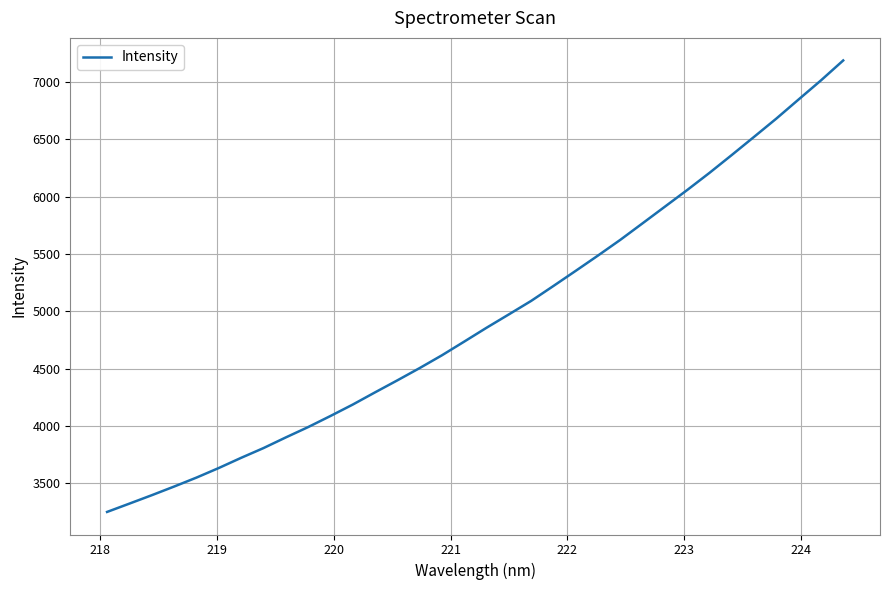

What is the difference between the maximum and minimum values?

3935.8